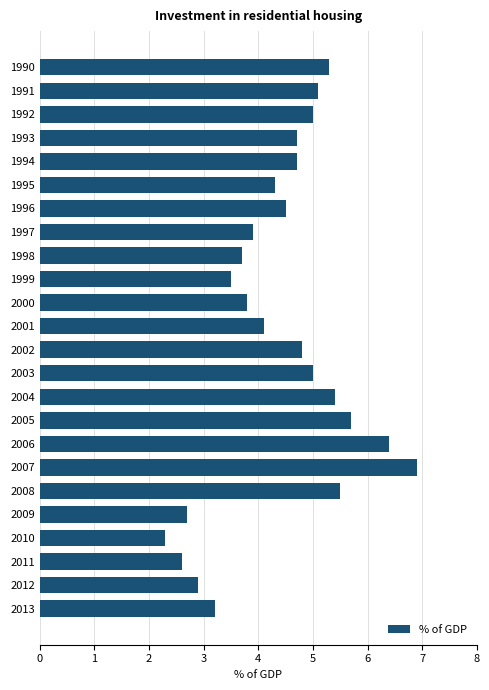

At which category does the chart reach its peak across all series?

2007